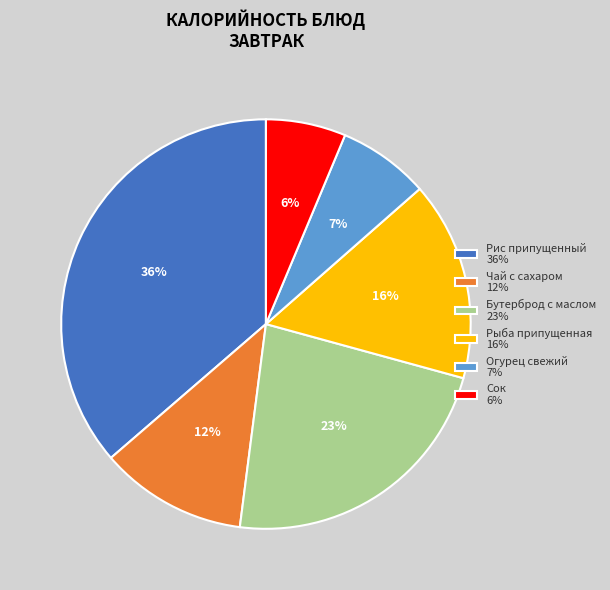

Between Огурец свежий 7% and Рыба припущенная 16%, which is larger?

Рыба припущенная 16%